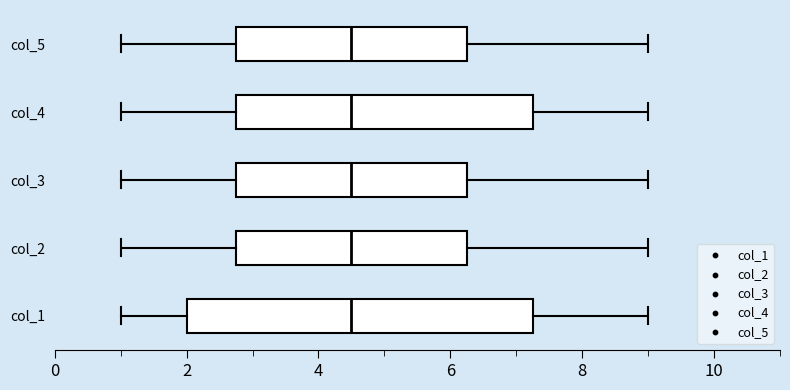

Reading bottom to top, read every box against the x-axis: the position of its median line, the range the box covers, and the ends of its whiskers. The values are not printed on the chart, so give them approximately, as read against the axis.

col_1: median 4.6, box 2.0 to 7.2, whiskers 1.0 to 9.0
col_2: median 4.6, box 2.8 to 6.2, whiskers 1.0 to 9.0
col_3: median 4.6, box 2.8 to 6.2, whiskers 1.0 to 9.0
col_4: median 4.6, box 2.8 to 7.2, whiskers 1.0 to 9.0
col_5: median 4.6, box 2.8 to 6.2, whiskers 1.0 to 9.0